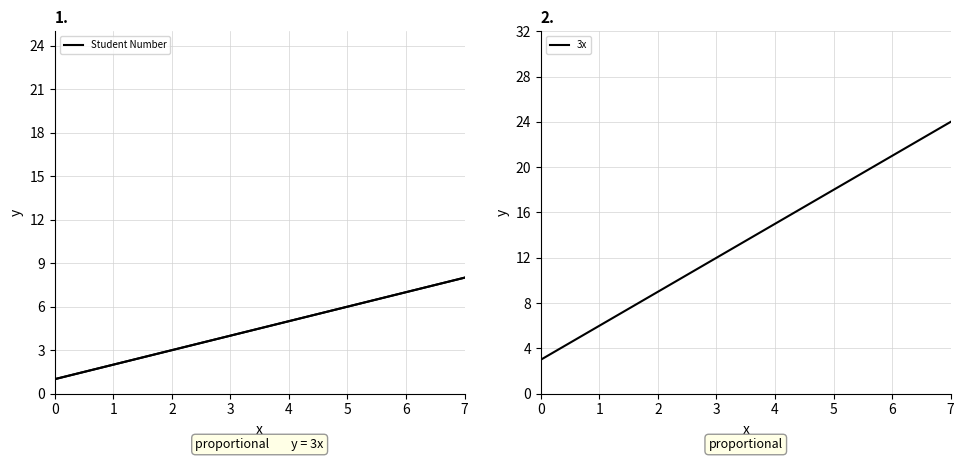

Is this an area chart (filled region under the line)?

No